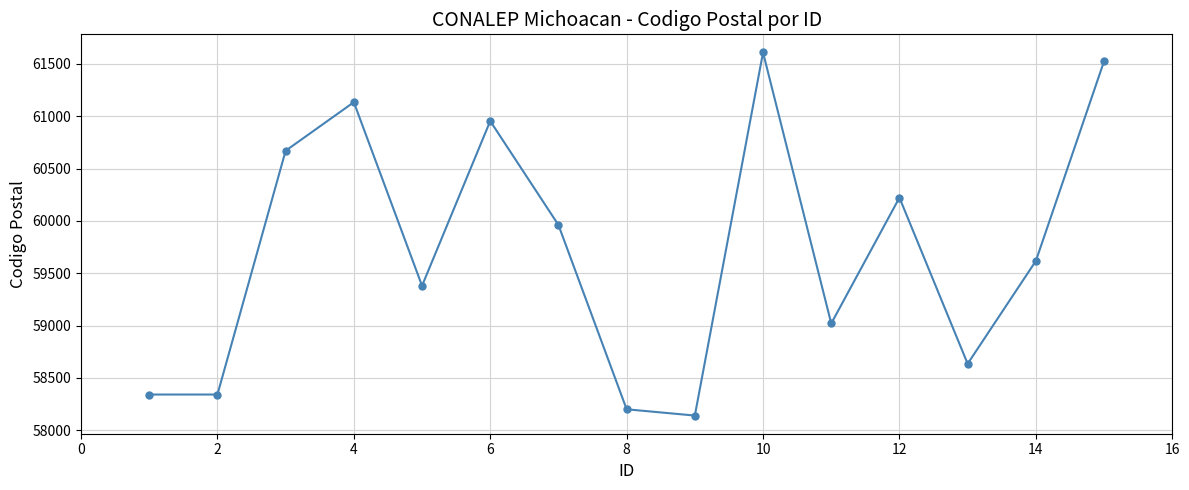

Does the chart have visible grid lines?

Yes